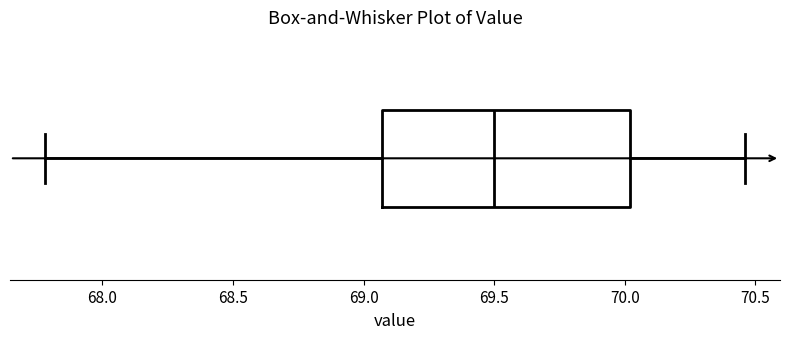

Read this box plot against the x-axis: the position of the median line, the range covered by the box, and the ends of both whiskers. The values are not printed on the chart, so give them approximately, as read against the axis.

median 69.50, box 69.05 to 70.00, whiskers 67.80 to 70.45